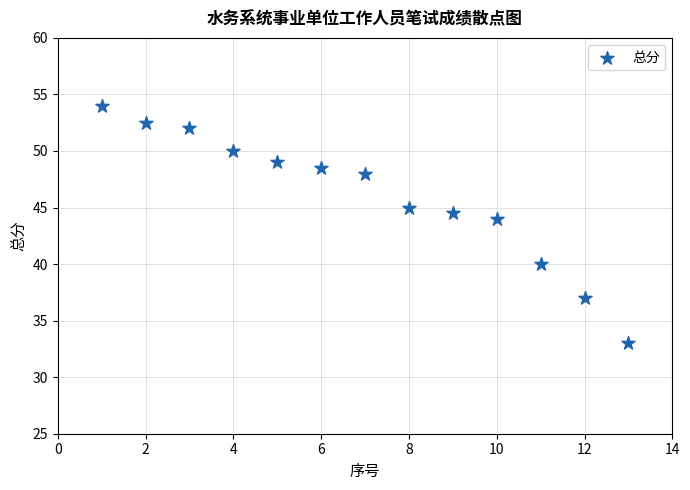

What Y value in the scatter plot is closest to 43?

44.0